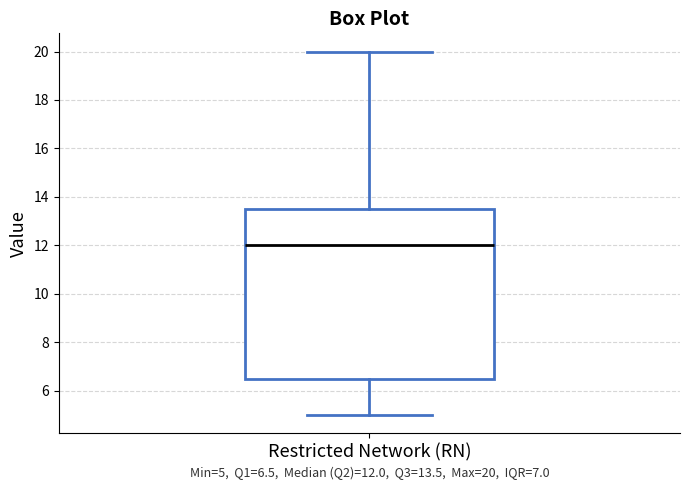

Read this box plot against the y-axis: the position of the median line, the range covered by the box, and the ends of both whiskers. The values are not printed on the chart, so give them approximately, as read against the axis.

median 12.0, box 6.6 to 13.6, whiskers 5.0 to 20.0